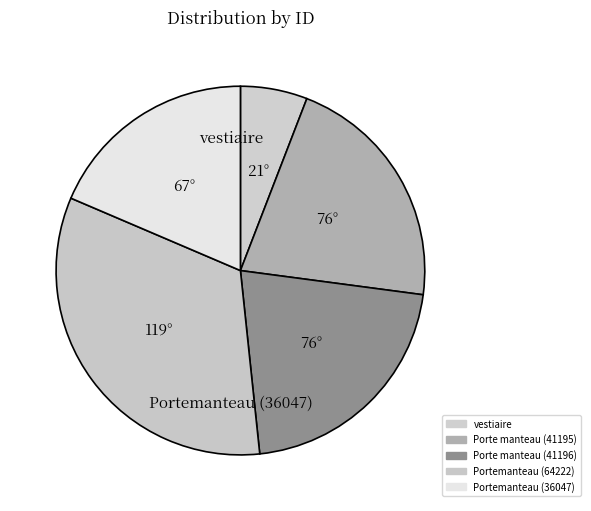

How many slices are in this pie chart?

5